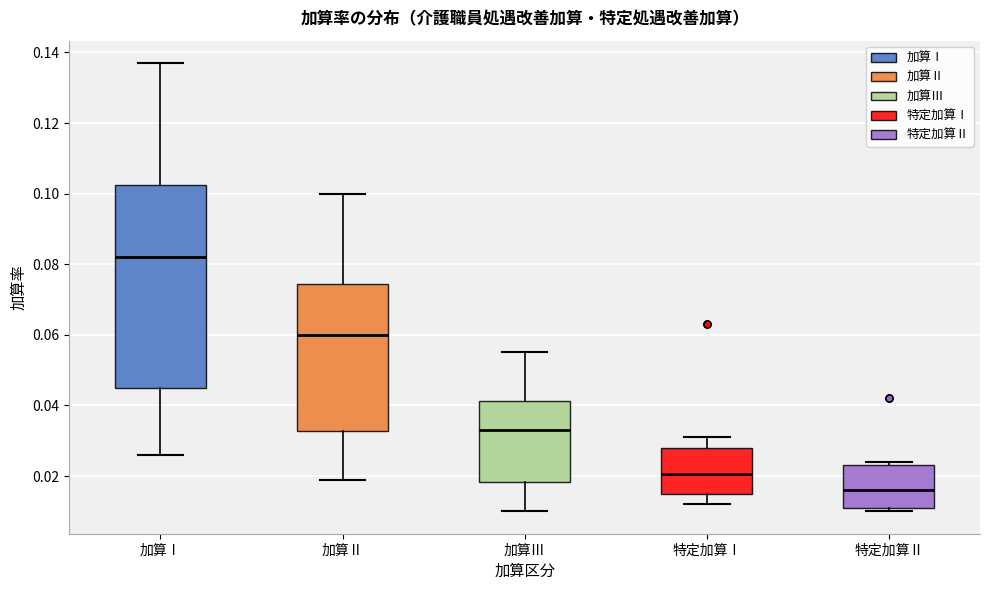

Which box's median line is the highest?

加算Ⅰ